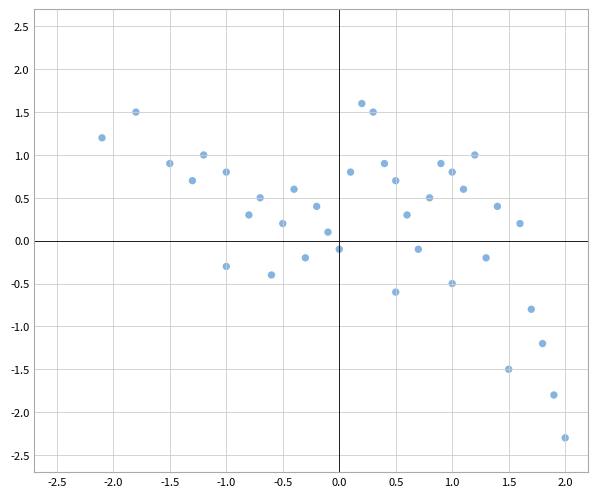

What is the range of X values (max minus min)?

4.1